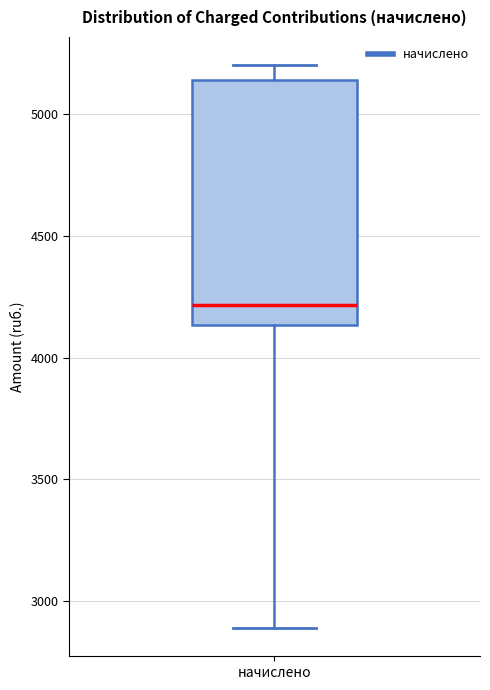

Transcribe this box plot: give where the median line is, the range the box spans, and where the two whiskers end, as read against the y-axis. The values are not printed on the chart, so give them approximately, as read against the axis.

median 4200, box 4150 to 5150, whiskers 2900 to 5200